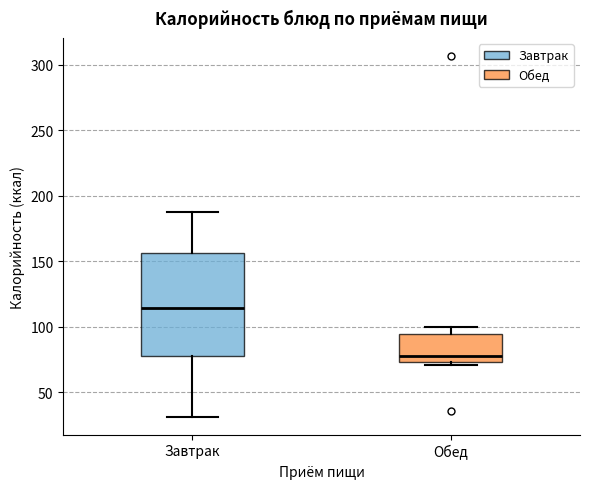

Reading left to right, transcribe this box plot: for each box, give where its median line is, the range the box spans, and where its two whiskers end, as read against the y-axis. The values are not printed on the chart, so give them approximately, as read against the axis.

Завтрак: median 115, box 80 to 155, whiskers 30 to 190
Обед: median 80, box 75 to 95, whiskers 70 to 100